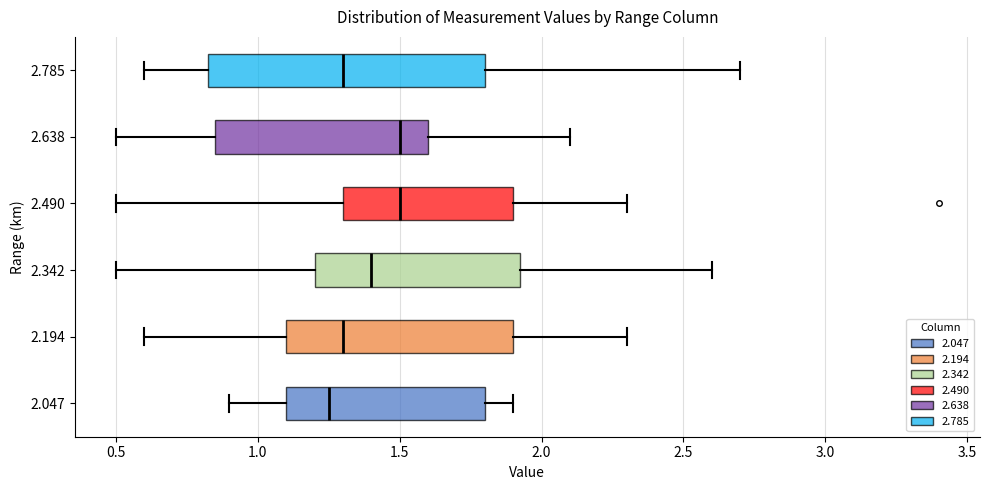

Where is the left edge of the box at y = 2.785 on the x-axis? The values are not printed on the chart, so give them approximately, as read against the axis.

0.85